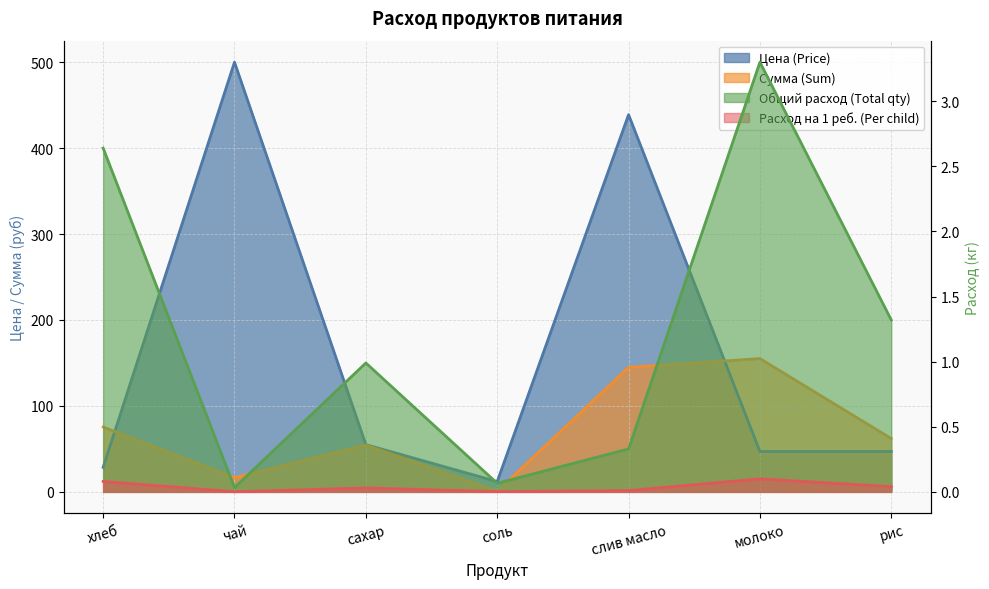

At which category is the sum across all series the highest?

слив масло